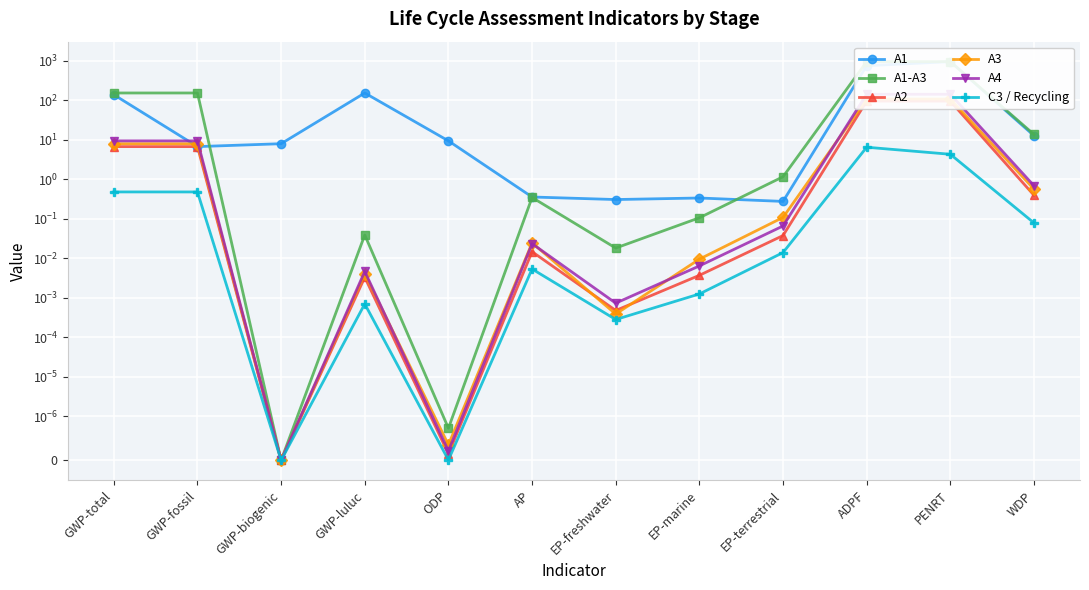

At which label is A1 closest to 480?

ADPF